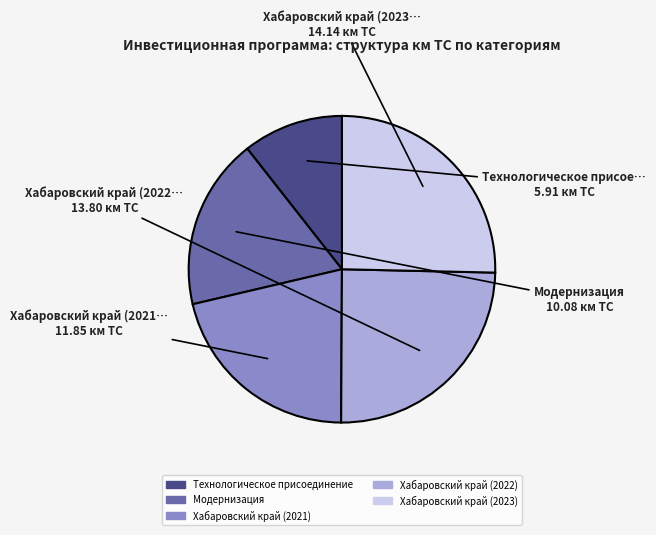

Rank the categories by value from lowest to highest.

Технологическое присоединение, Модернизация, Хабаровский край (2021), Хабаровский край (2022), Хабаровский край (2023)